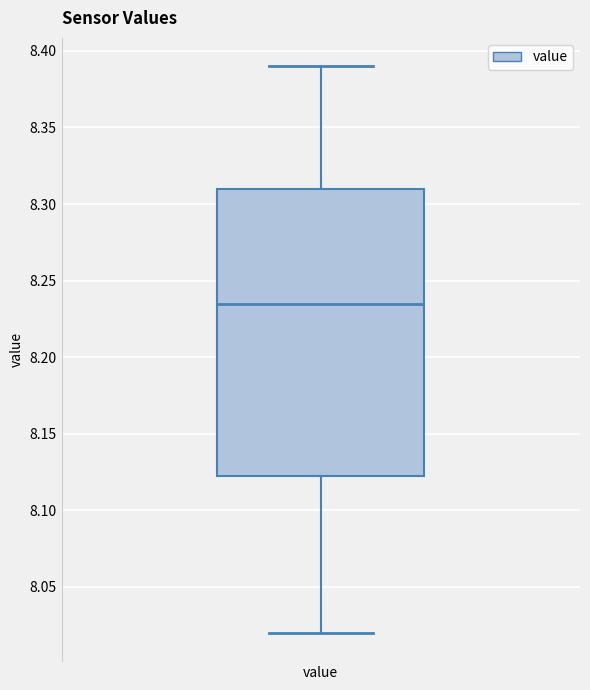

Transcribe this box plot: give where the median line is, the range the box spans, and where the two whiskers end, as read against the y-axis. The values are not printed on the chart, so give them approximately, as read against the axis.

median 8.235, box 8.125 to 8.310, whiskers 8.020 to 8.390